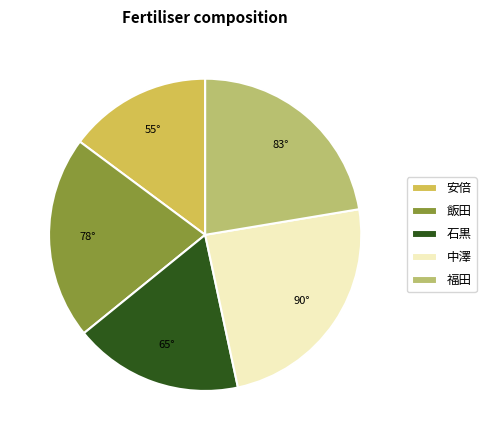

Does 飯田 represent more than half of the total?

No